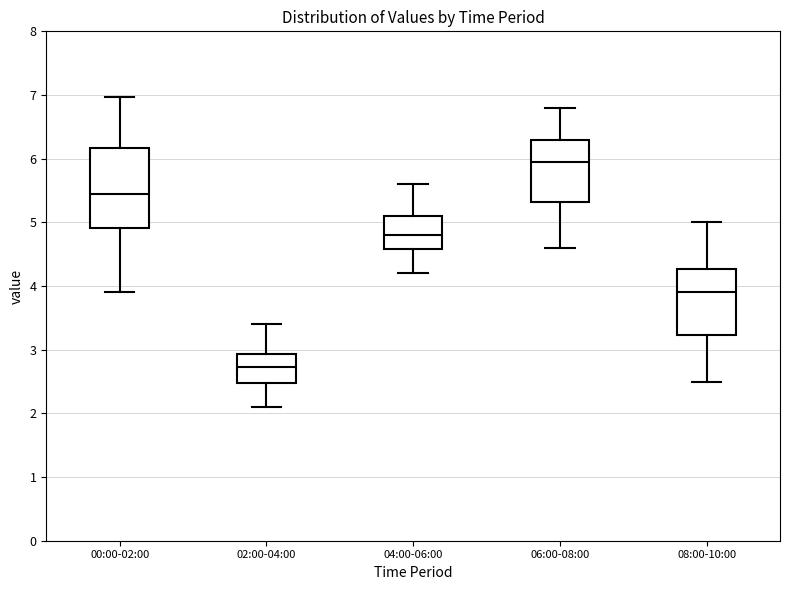

Which box's median line is the highest?

06:00-08:00